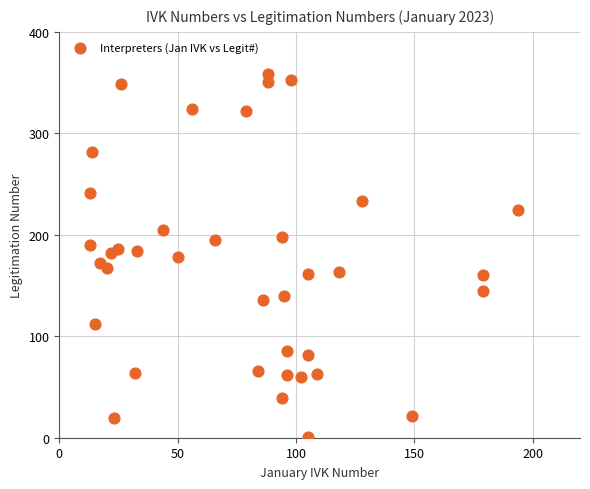

What is the range of Y values (max minus min)?

357